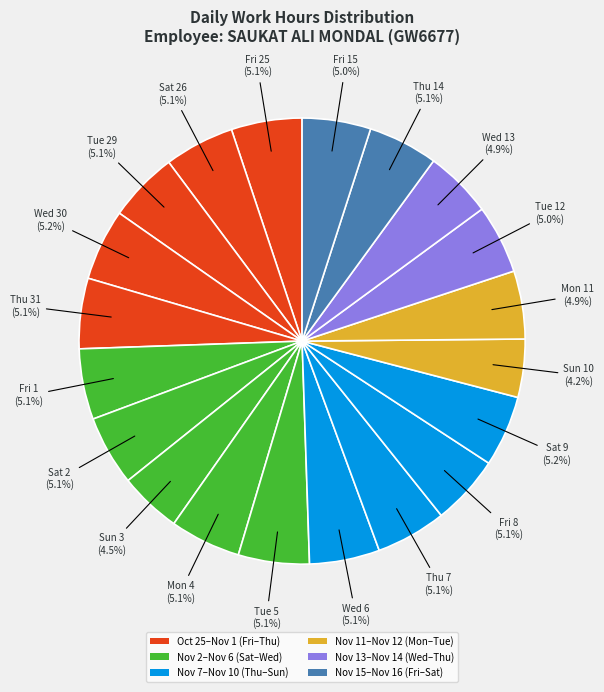

Which category has the biggest portion of the pie?

Wed 30